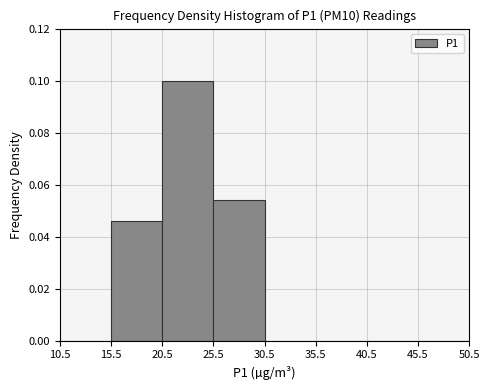

Reading left to right, list every bar in this chart as the range it spans on the x-axis followed by its height. The values are not printed on the chart, so give them approximately, as read against the axis.

10.5 to 15.5: 0
15.5 to 20.5: 0.046
20.5 to 25.5: 0.100
25.5 to 30.5: 0.054
30.5 to 35.5: 0
35.5 to 40.5: 0
40.5 to 45.5: 0
45.5 to 50.5: 0